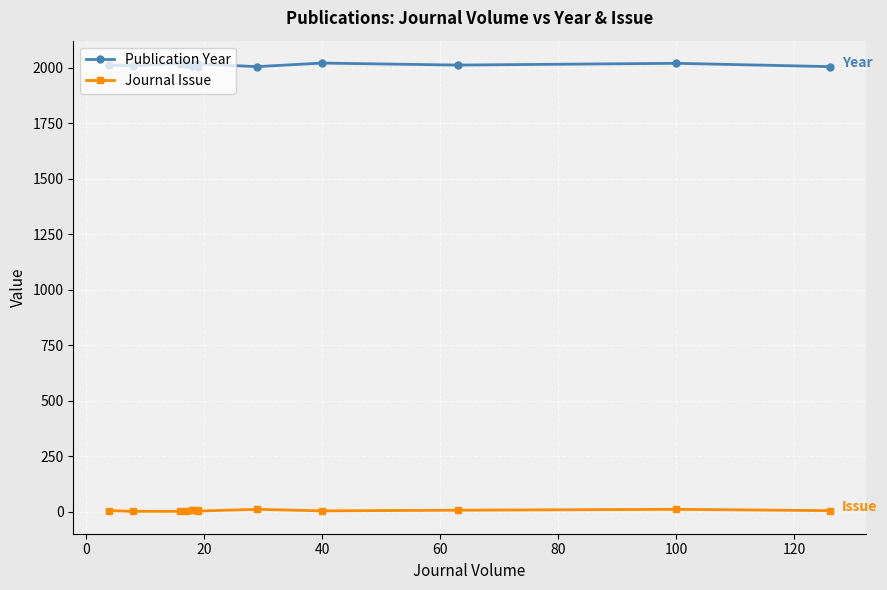

List the series in order of their peak value, lowest first.

Journal Issue, Publication Year